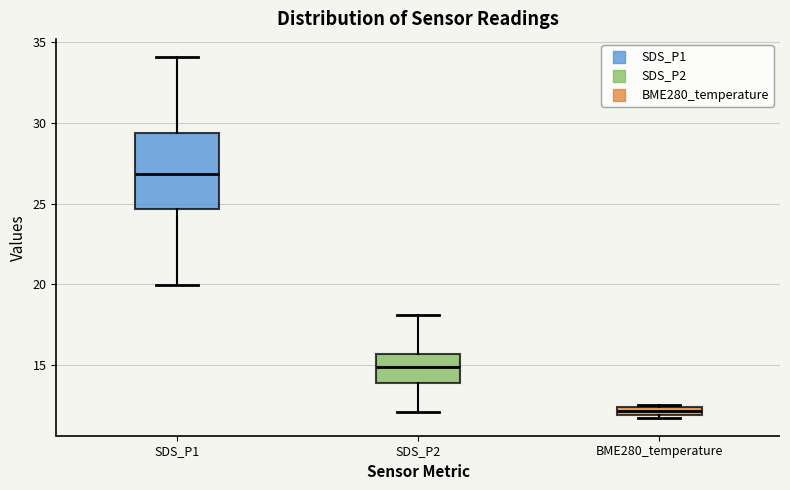

Comparing the boxes themselves (not the whiskers), which one is the tallest?

SDS_P1